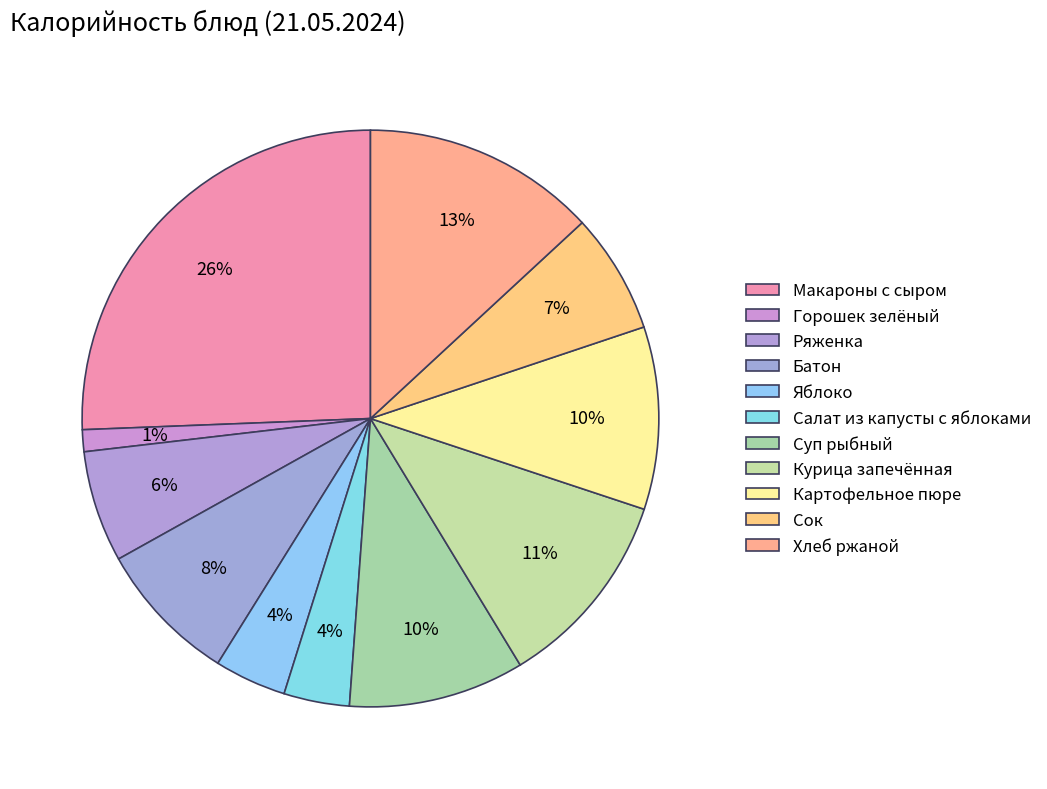

The Горошек зелёный slice represents 11% of the pie. True or false?

False